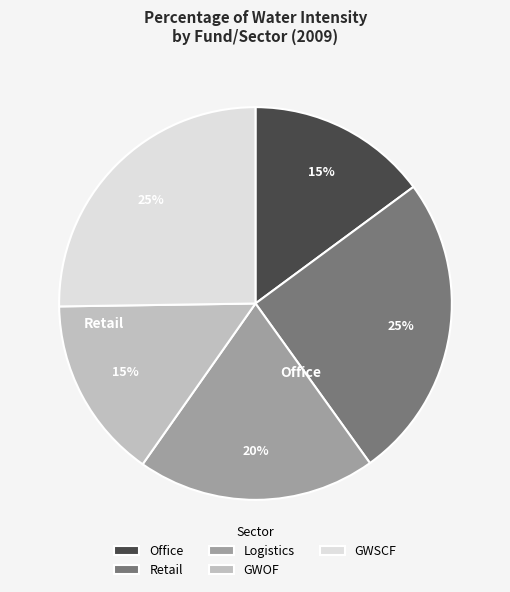

The GWOF slice represents 7% of the pie. True or false?

False